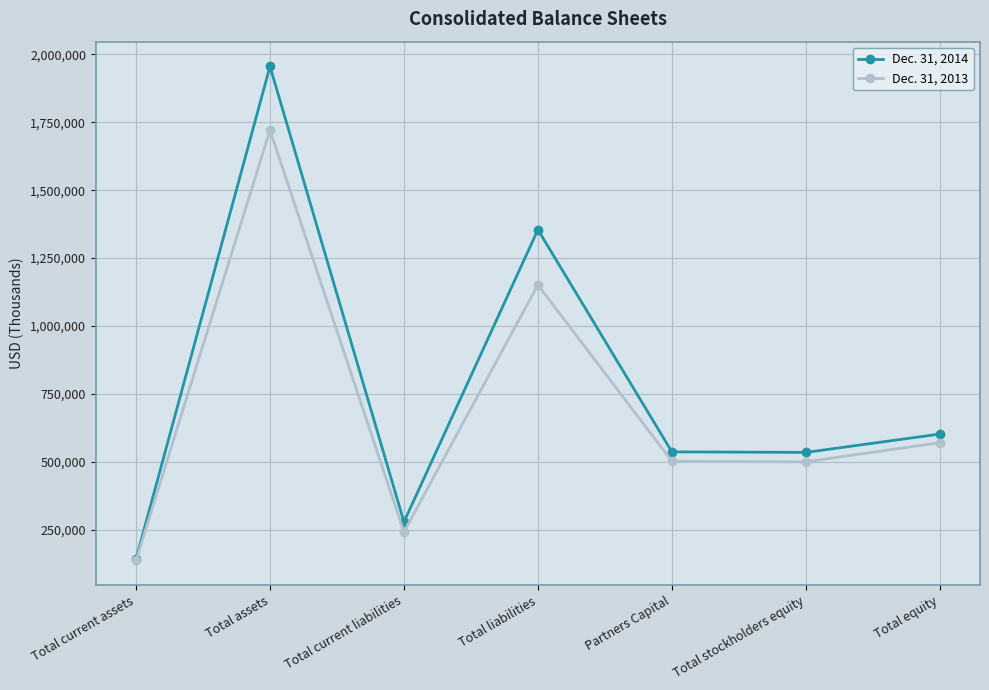

How many data points in Dec. 31, 2014 are less than 536207?

3